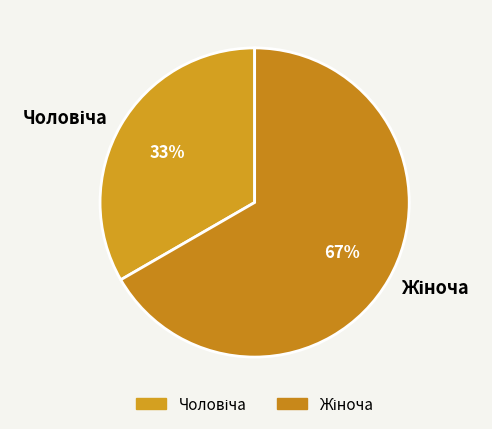

To the nearest percent, what is the average slice percentage?

50%